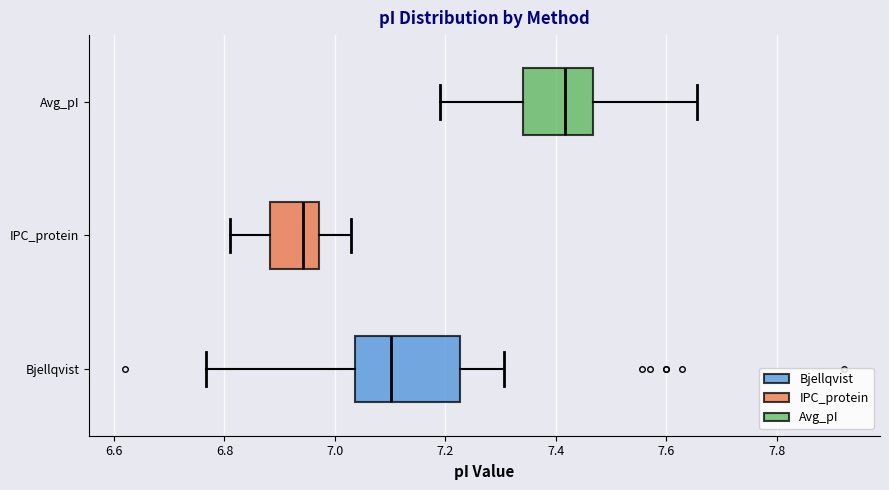

Reading bottom to top, read every box against the x-axis: the position of its median line, the range the box covers, and the ends of its whiskers. The values are not printed on the chart, so give them approximately, as read against the axis.

Bjellqvist: median 7.10, box 7.04 to 7.22, whiskers 6.76 to 7.30
IPC_protein: median 6.94, box 6.88 to 6.98, whiskers 6.82 to 7.02
Avg_pI: median 7.42, box 7.34 to 7.46, whiskers 7.20 to 7.66